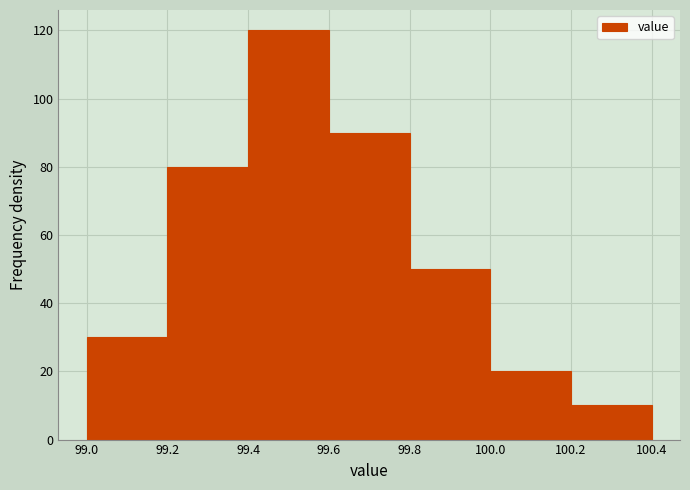

Which range on the x-axis has the tallest bar?

99.4 to 99.6